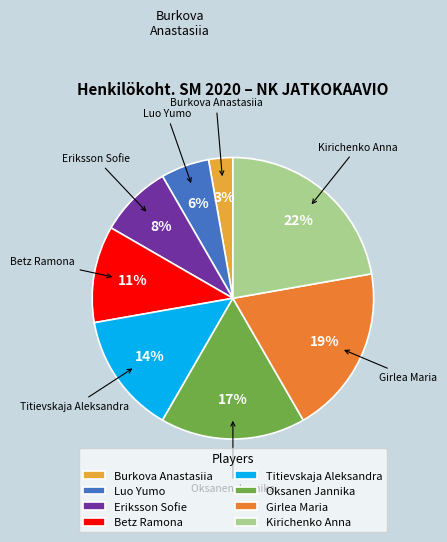

To the nearest percent, what is the difference between the largest and smallest slice percentages?

19%